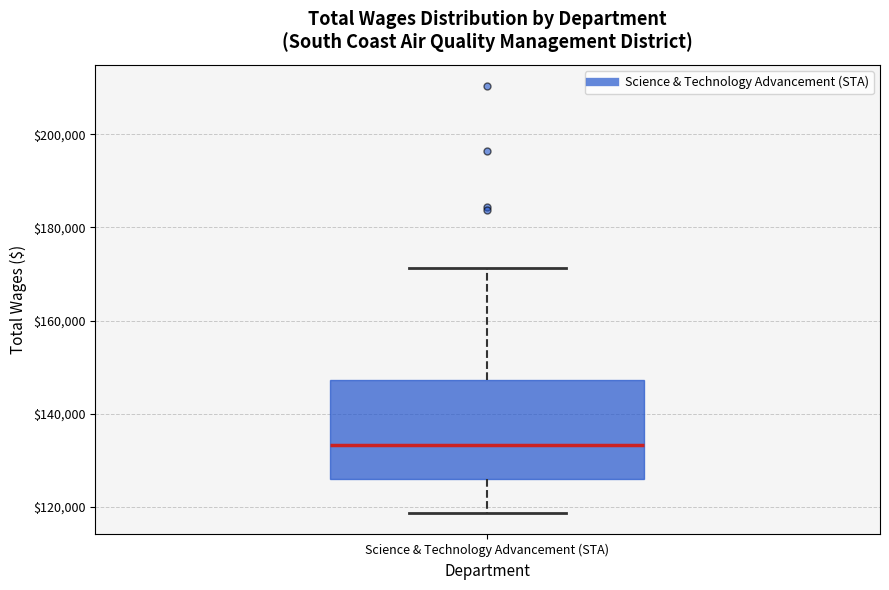

Transcribe this box plot: give where the median line is, the range the box spans, and where the two whiskers end, as read against the y-axis. The values are not printed on the chart, so give them approximately, as read against the axis.

median 134000, box 126000 to 148000, whiskers 118000 to 172000